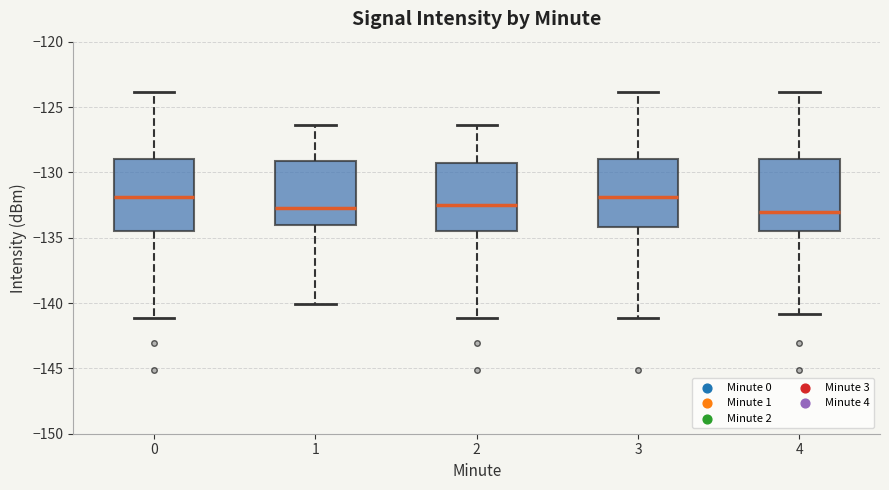

Reading left to right, read every box against the y-axis: the position of its median line, the range the box covers, and the ends of its whiskers. The values are not printed on the chart, so give them approximately, as read against the axis.

0: median -132.0, box -134.5 to -129.0, whiskers -141.0 to -124.0
1: median -132.5, box -134.0 to -129.0, whiskers -140.0 to -126.5
2: median -132.5, box -134.5 to -129.5, whiskers -141.0 to -126.5
3: median -132.0, box -134.0 to -129.0, whiskers -141.0 to -124.0
4: median -133.0, box -134.5 to -129.0, whiskers -141.0 to -124.0